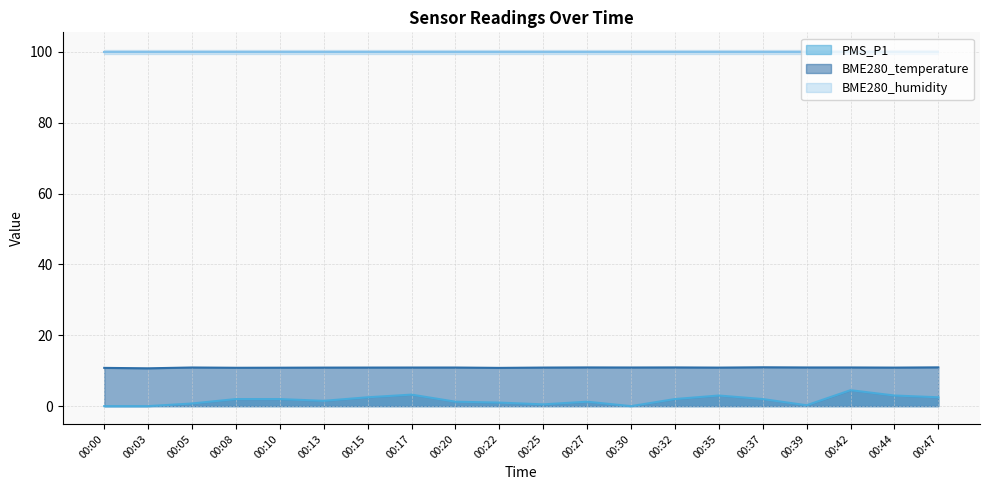

The PMS_P1 series shows 2.5 at 00:47. True or false?

True